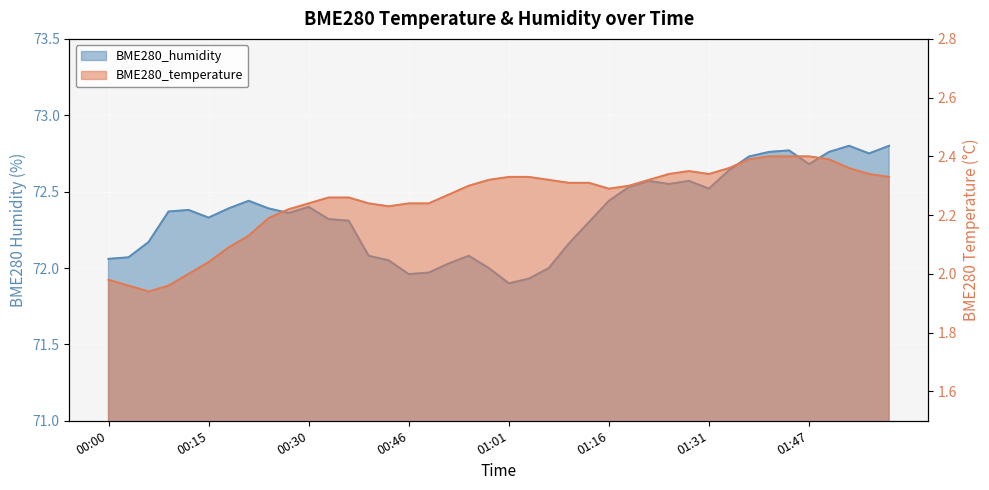

At 01:37, list the series in order from smallest to largest.

BME280_temperature, BME280_humidity